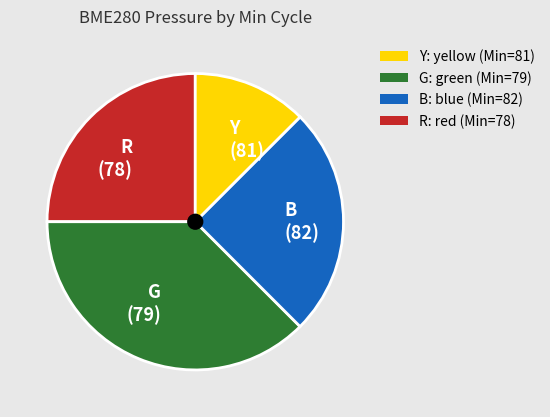

Do Y (81) and B (82) together represent more than half of the pie?

No